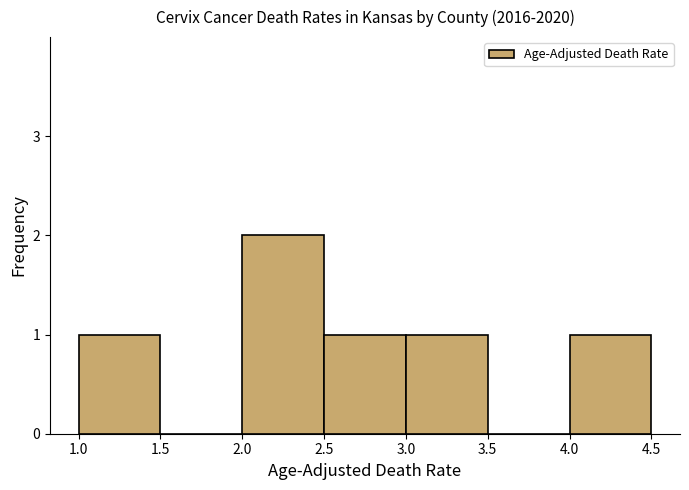

How tall is the bar that spans 1.0 to 1.5 on the x-axis? The values are not printed on the chart, so give them approximately, as read against the axis.

1